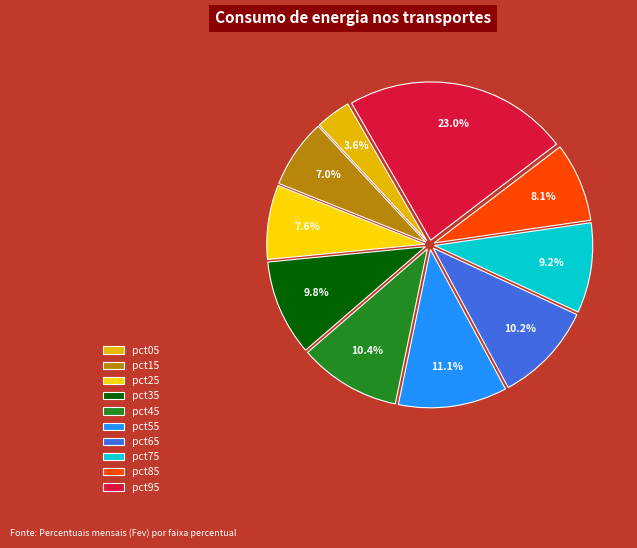

To the nearest percent, what is the combined percentage of pct85 and pct25?

16%